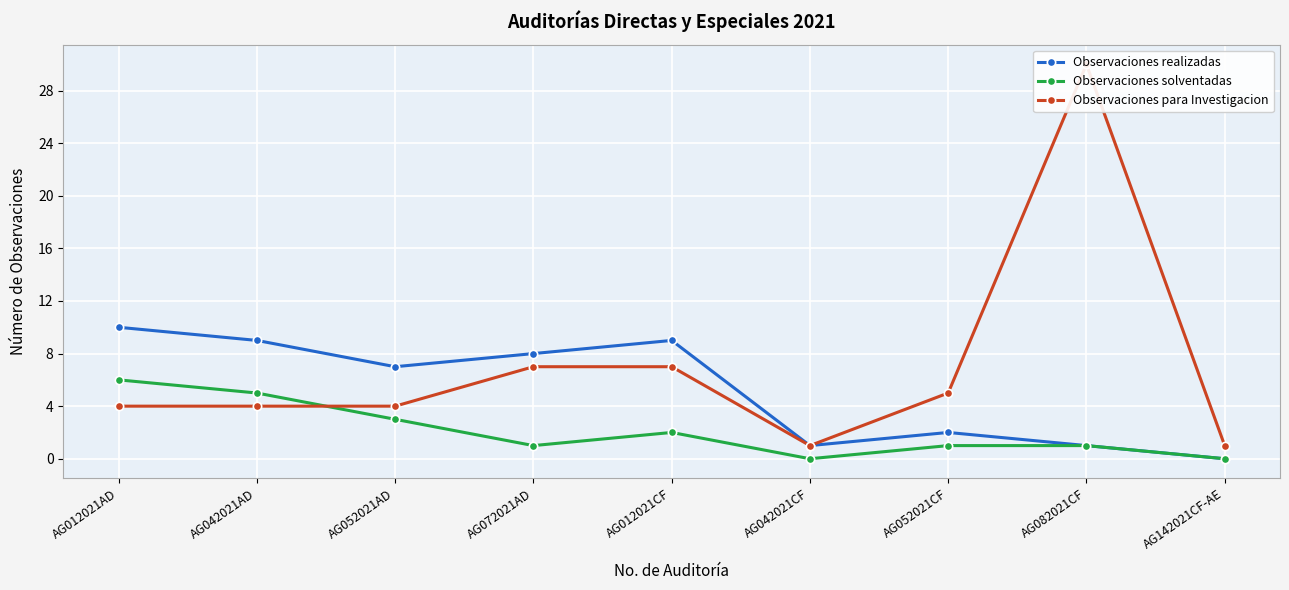

Between AG012021CF and AG082021CF, which series saw the biggest shift?

Observaciones para Investigacion